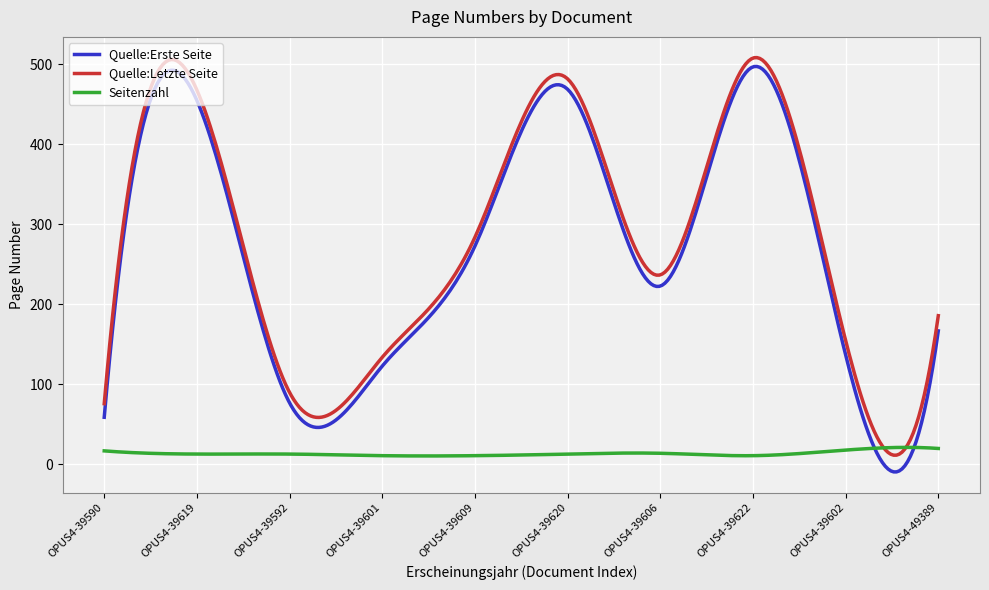

What is the maximum value shown in the chart?

508.6